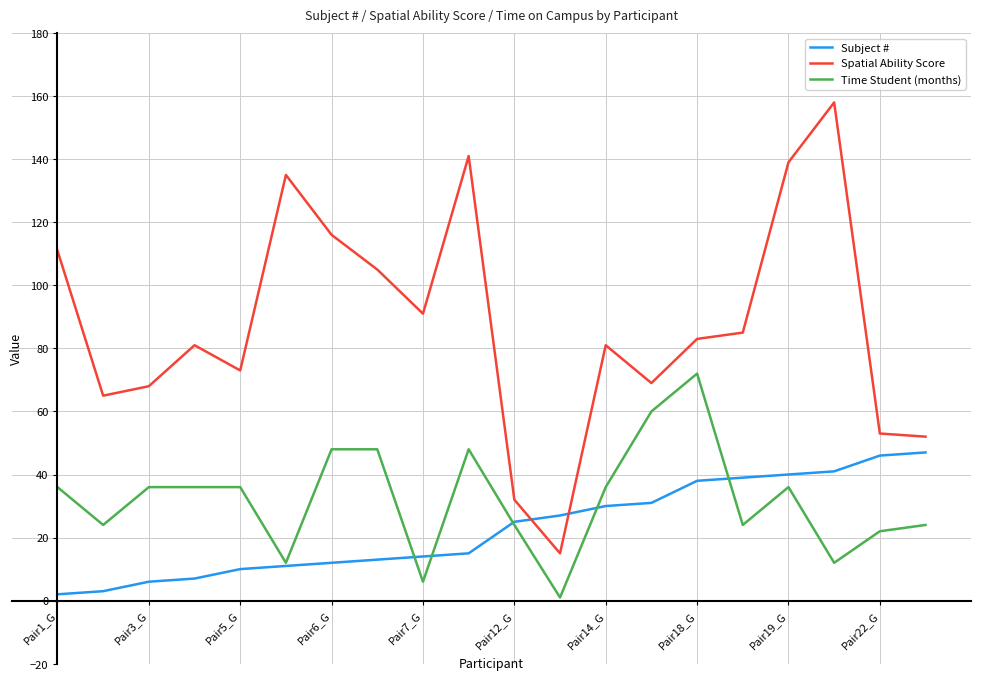

True or false: Time Student (months) and Spatial Ability Score intersect in this chart.

False